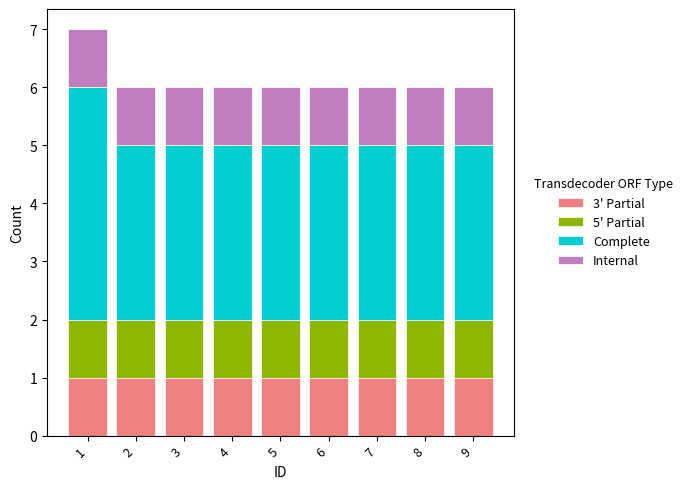

The 3' Partial series shows 1 at 3. True or false?

True